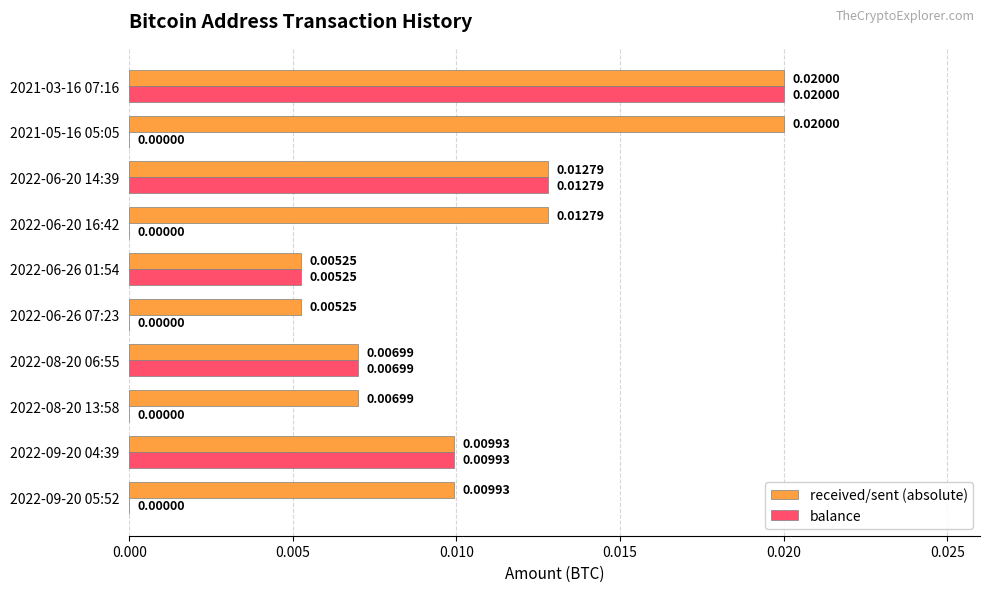

Is the value of balance at 2022-06-26 01:54 greater than the value of received/sent (absolute) at 2021-03-16 07:16?

No